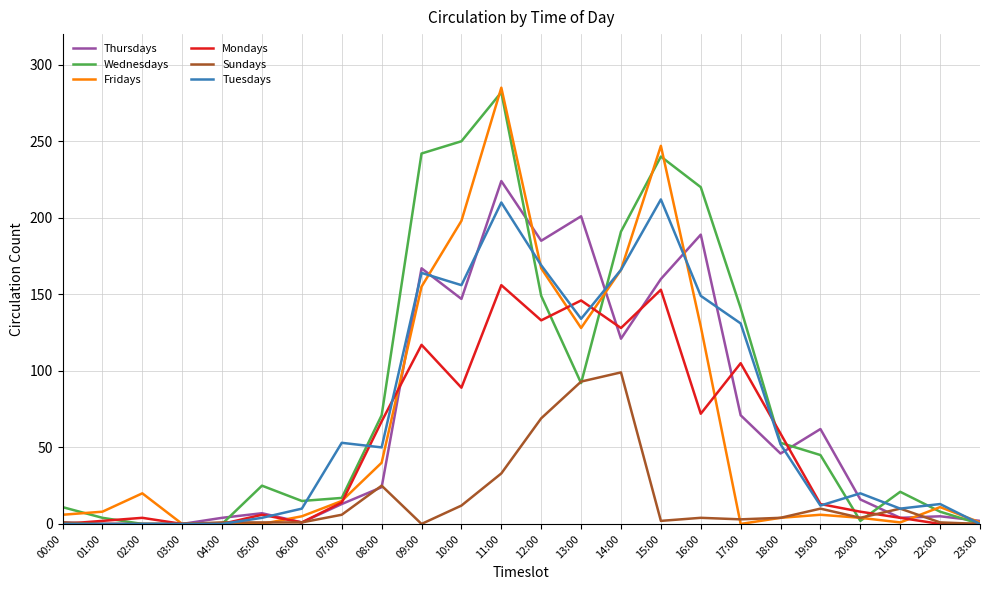

At which category is the sum across all series the highest?

11:00